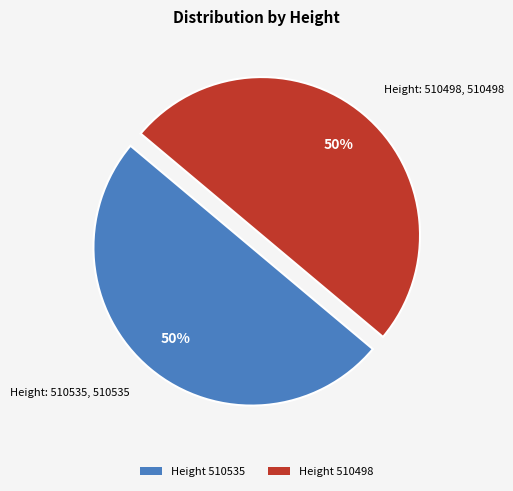

To the nearest percent, what is the combined percentage of Height 510535 and Height 510498?

100%